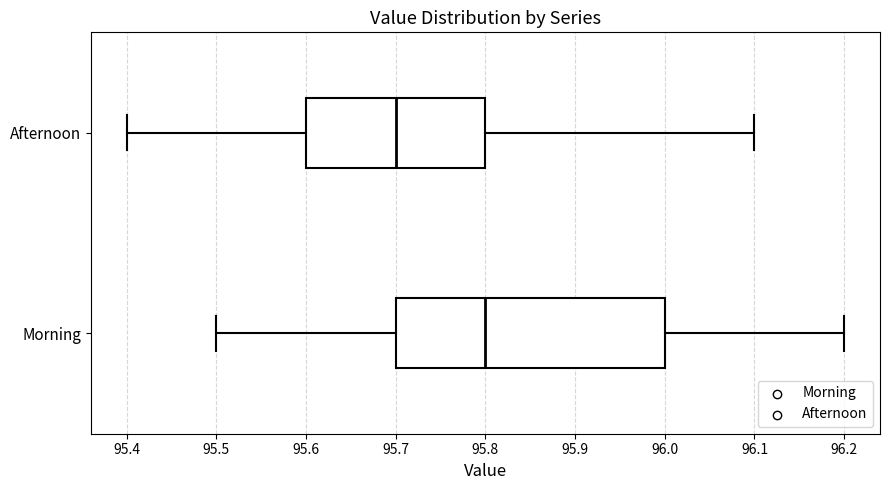

Reading bottom to top, transcribe this box plot: for each box, give where its median line is, the range the box spans, and where its two whiskers end, as read against the x-axis. The values are not printed on the chart, so give them approximately, as read against the axis.

Morning: median 95.8, box 95.7 to 96.0, whiskers 95.5 to 96.2
Afternoon: median 95.7, box 95.6 to 95.8, whiskers 95.4 to 96.1